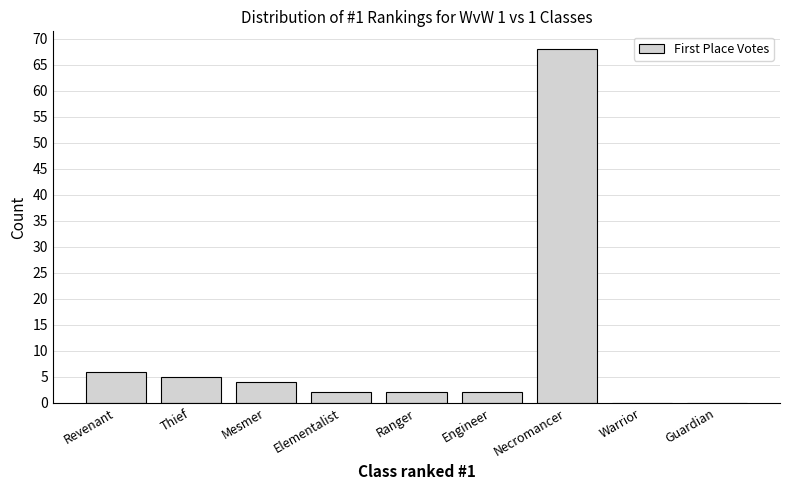

Reading left to right, extract all data points from this chart.

Revenant=6	Thief=5	Mesmer=4	Elementalist=2	Ranger=2	Engineer=2	Necromancer=68	Warrior=0	Guardian=0